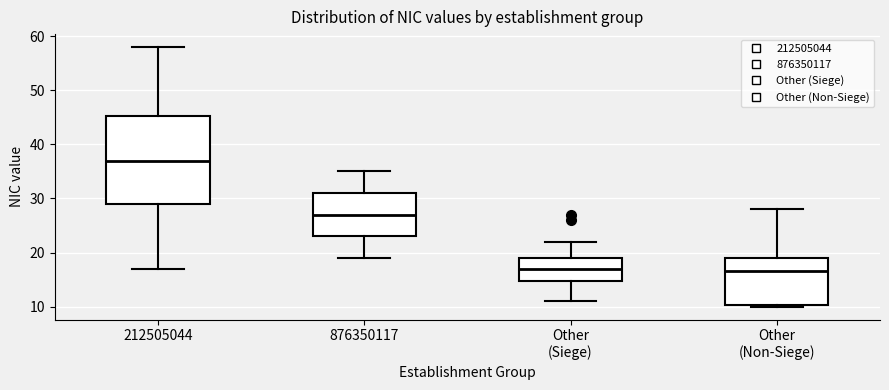

Reading left to right, read every box against the y-axis: the position of its median line, the range the box covers, and the ends of its whiskers. The values are not printed on the chart, so give them approximately, as read against the axis.

212505044: median 37, box 29 to 45, whiskers 17 to 58
876350117: median 27, box 23 to 31, whiskers 19 to 35
Other (Siege): median 17, box 15 to 19, whiskers 11 to 22
Other (Non-Siege): median 17, box 10 to 19, whiskers 10 to 28